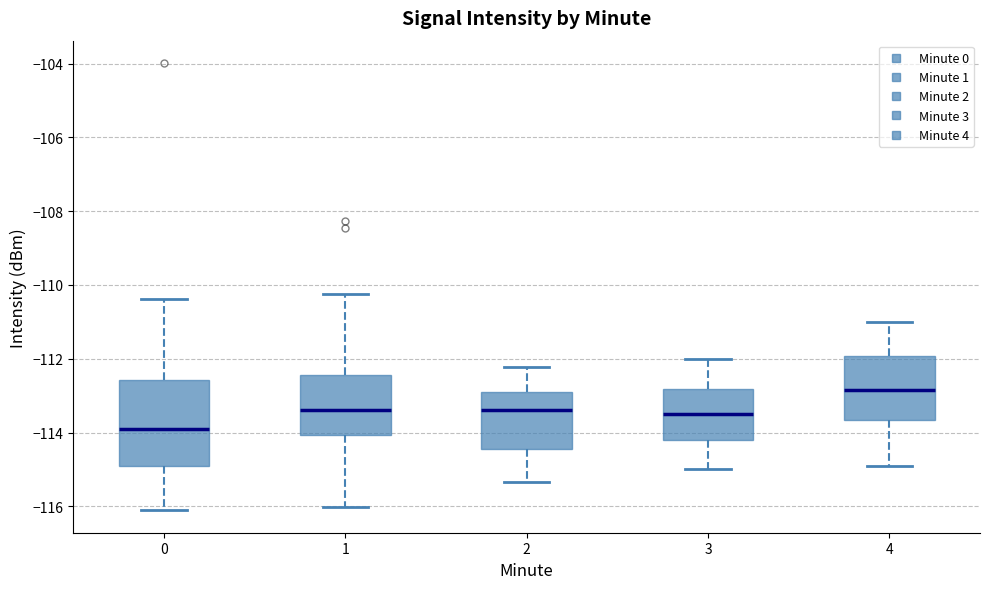

Reading left to right, transcribe this box plot: for each box, give where its median line is, the range the box spans, and where its two whiskers end, as read against the y-axis. The values are not printed on the chart, so give them approximately, as read against the axis.

0: median -113.8, box -115.0 to -112.6, whiskers -116.2 to -110.4
1: median -113.4, box -114.0 to -112.4, whiskers -116.0 to -110.2
2: median -113.4, box -114.4 to -113.0, whiskers -115.4 to -112.2
3: median -113.6, box -114.2 to -112.8, whiskers -115.0 to -112.0
4: median -112.8, box -113.6 to -112.0, whiskers -115.0 to -111.0